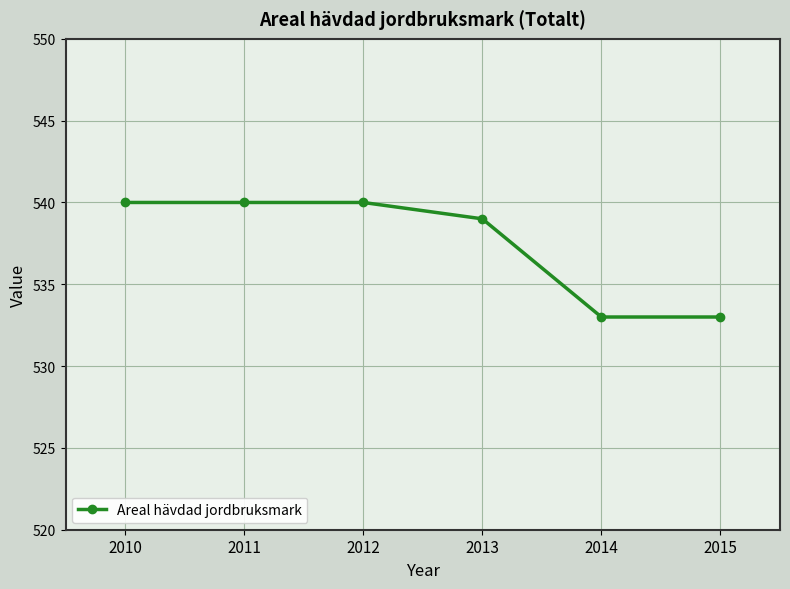

Reading left to right, list all the values displayed in this chart.

540	540	540	539	533	533